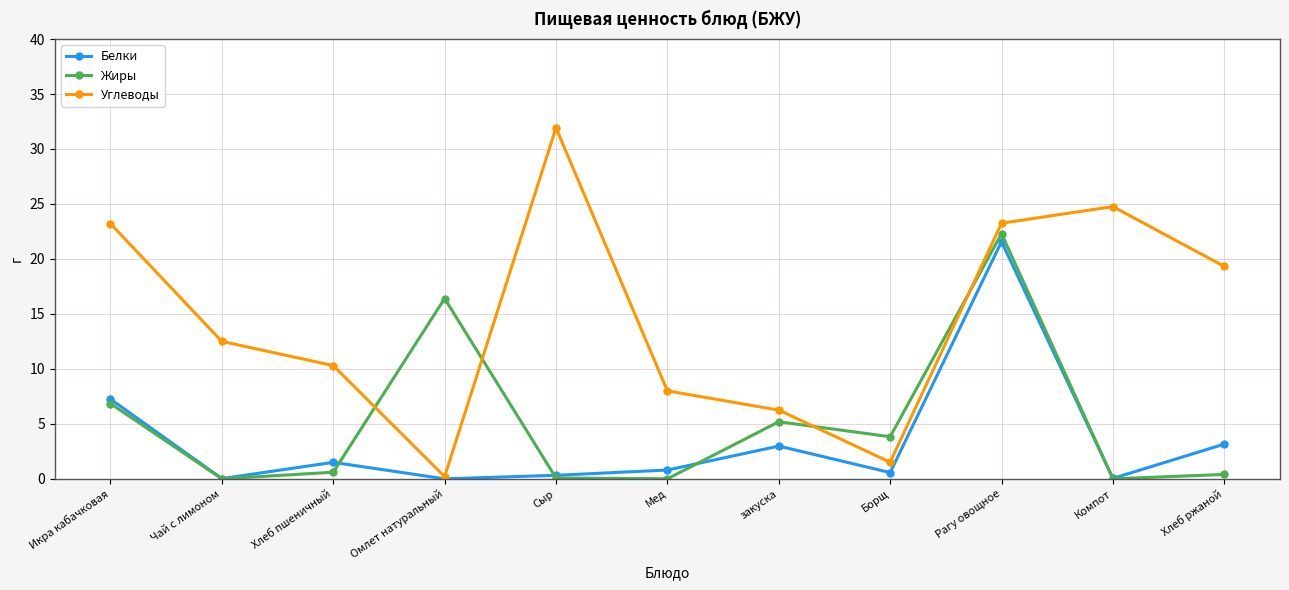

What is the difference between the maximum and second lowest values in the Углеводы series?

30.4